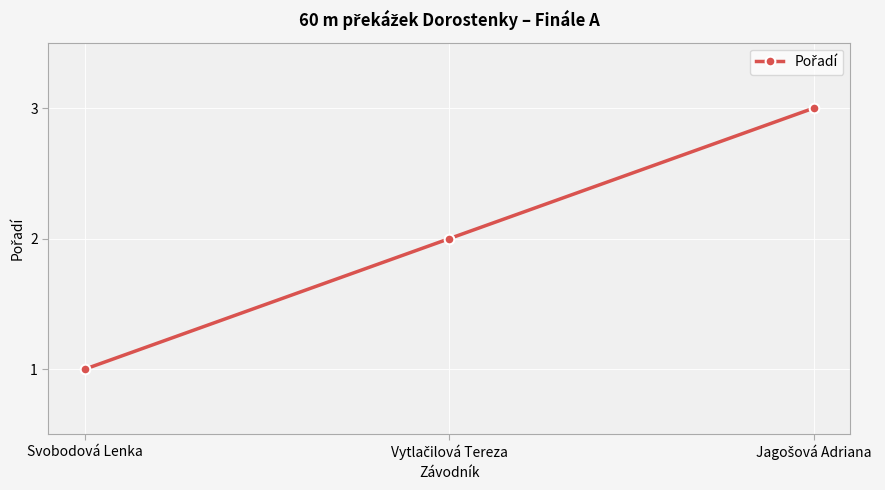

What is the label of the 1st point from the left?

Svobodová Lenka